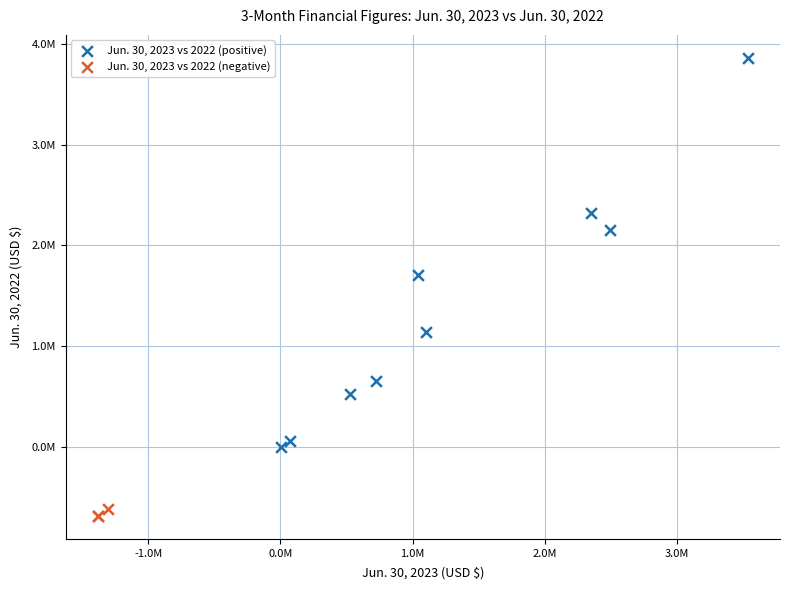

What are all the series names shown in the legend?

Jun. 30, 2023 vs 2022 (positive), Jun. 30, 2023 vs 2022 (negative)